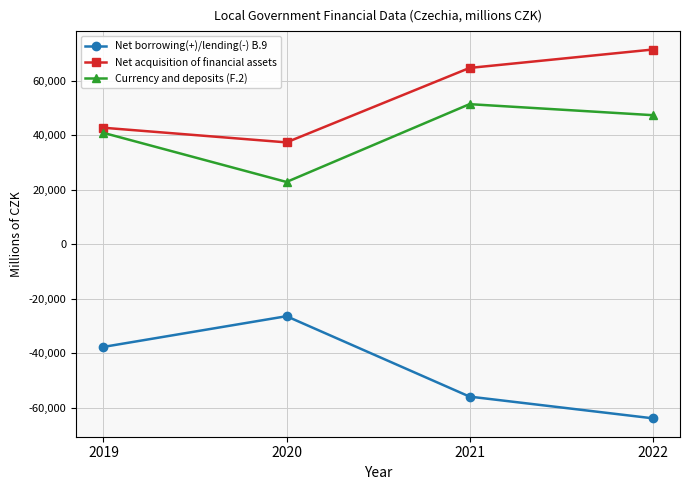

Which series has the largest total across all categories?

Net acquisition of financial assets